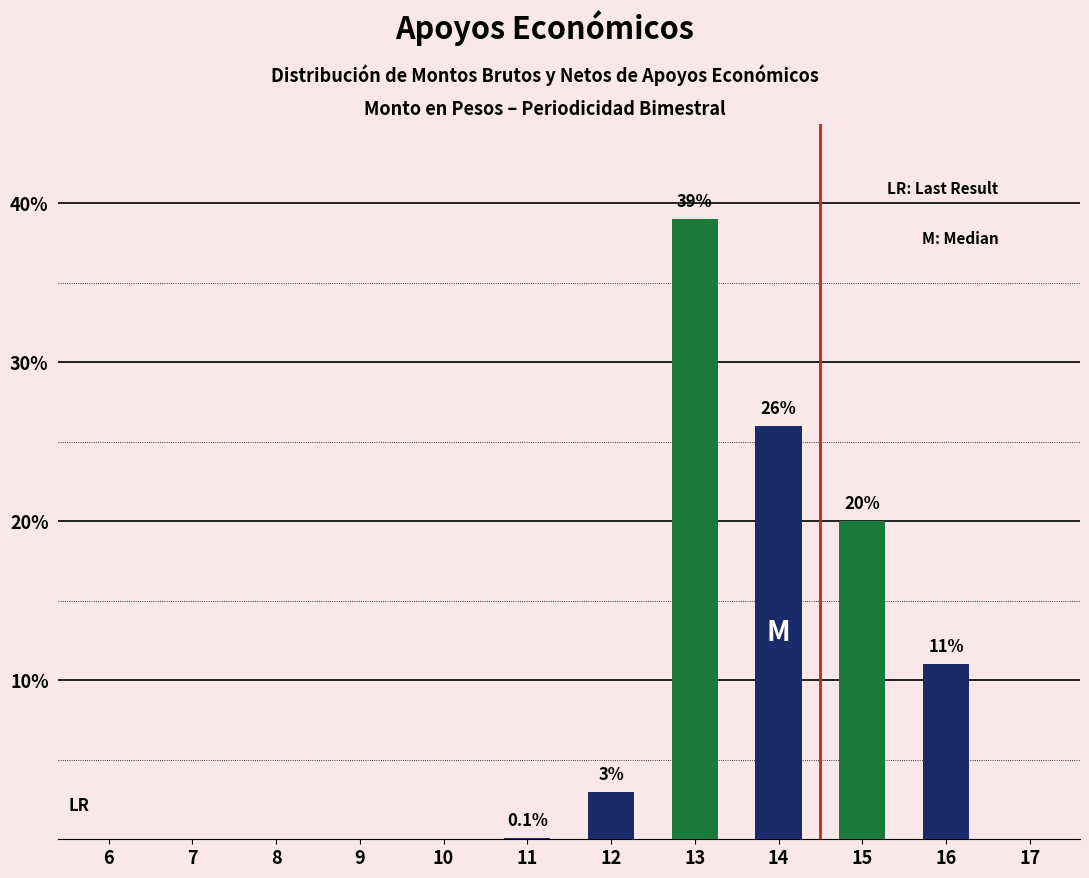

What value does the data have at 13?

39.0